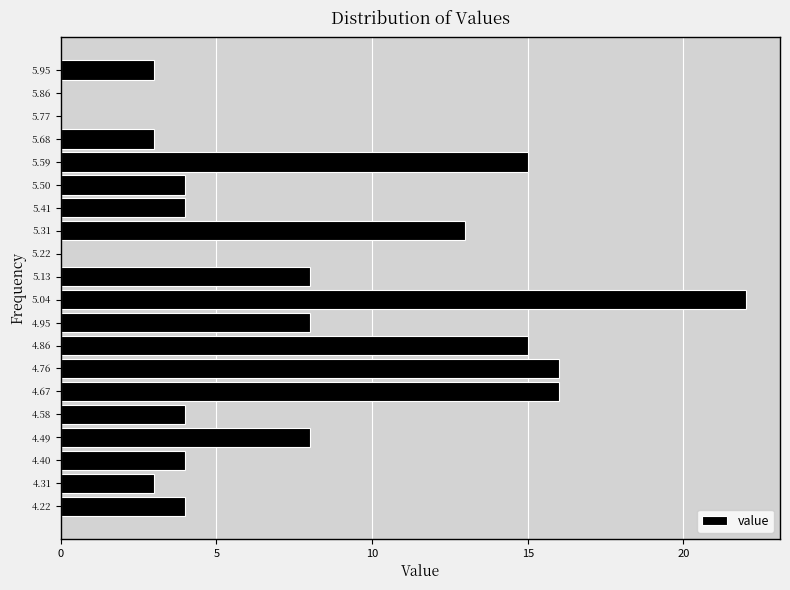

How long is the bar that spans 5.63 to 5.73 on the y-axis? Neither the bar edges nor the lengths are printed on the chart, so give them approximately, as read against the axes.

3